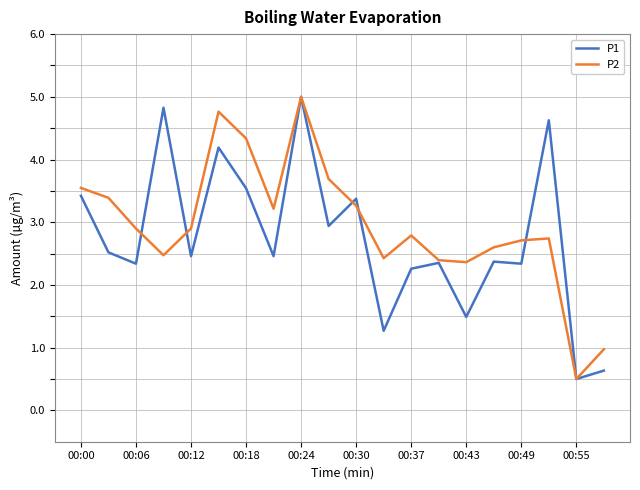

How many interior local valleys does the P2 series have?

5